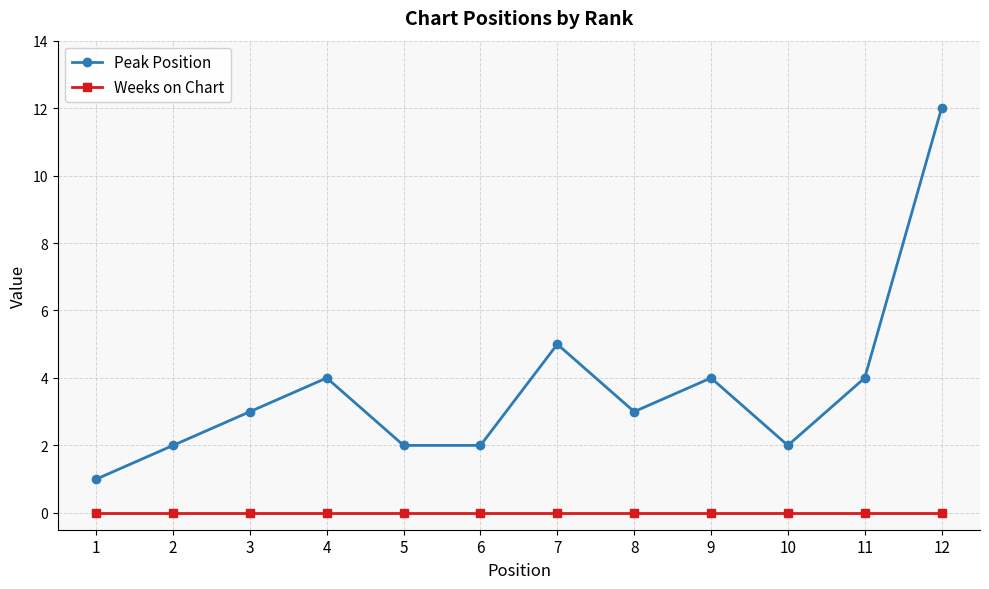

At which category is the sum across all series the highest?

12